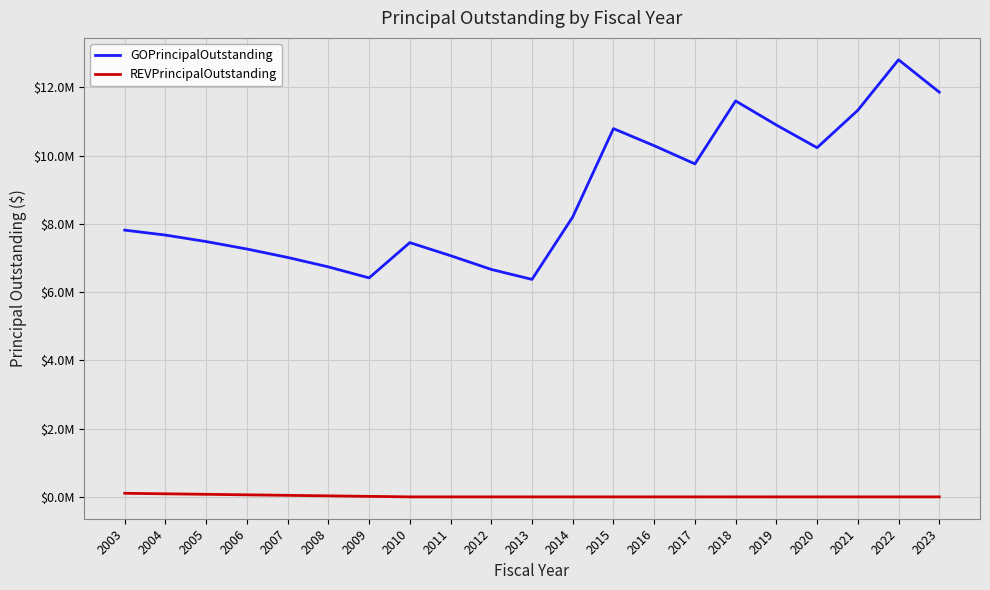

What is the value of the GOPrincipalOutstanding point at the 13th from the left?

10789000